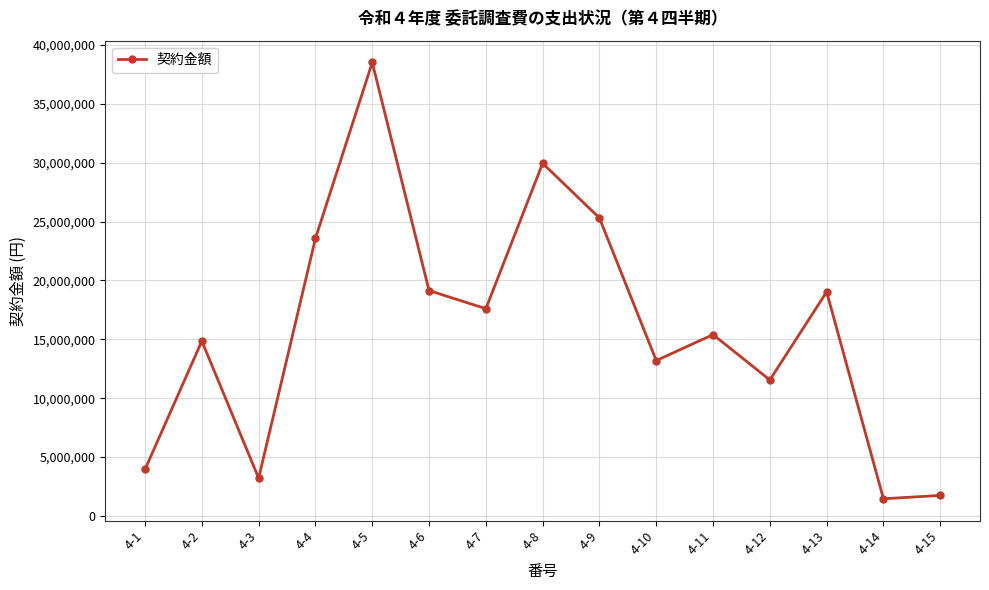

How many interior local peaks (higher than both neighbors) does the data have?

5